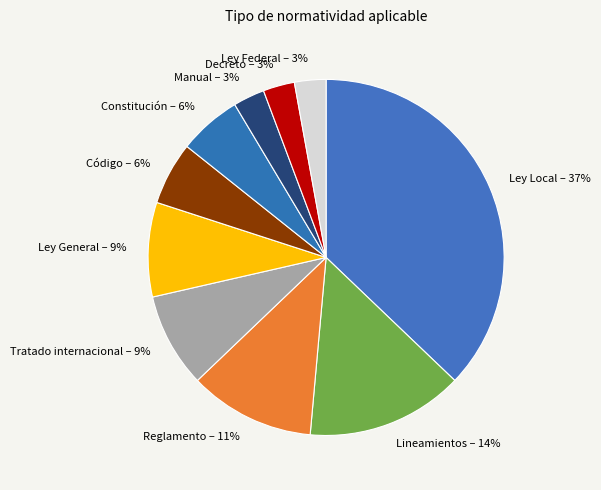

Approximately how many times larger is the value at Código compared to Reglamento?

0.5